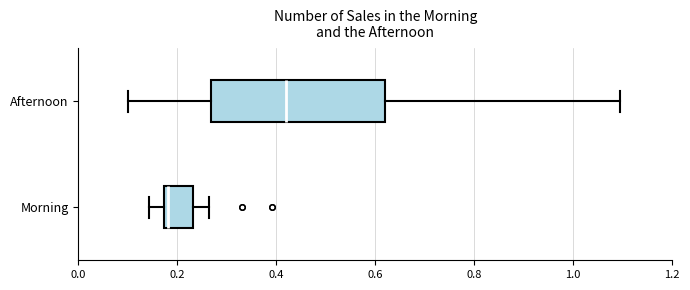

Which box has the furthest to the right median line?

Afternoon